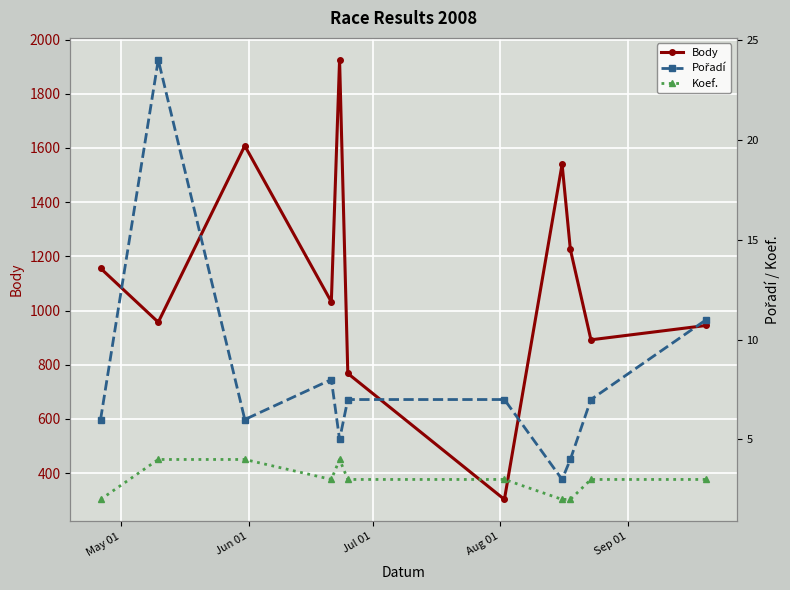

In Body, how many points are higher than both neighbors (excluding endpoints)?

3